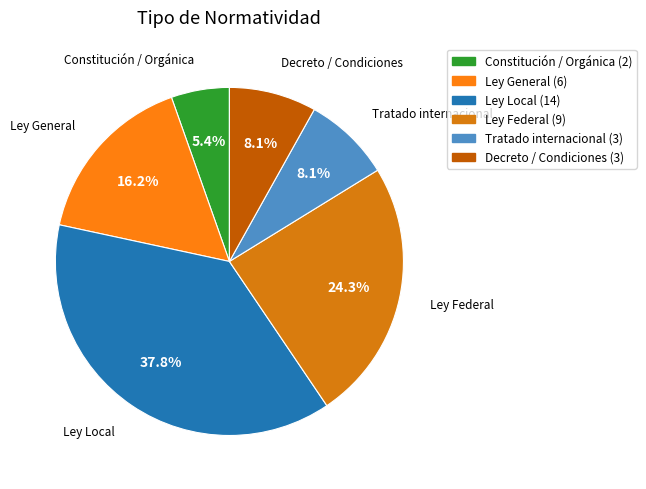

How many slices are in this pie chart?

6